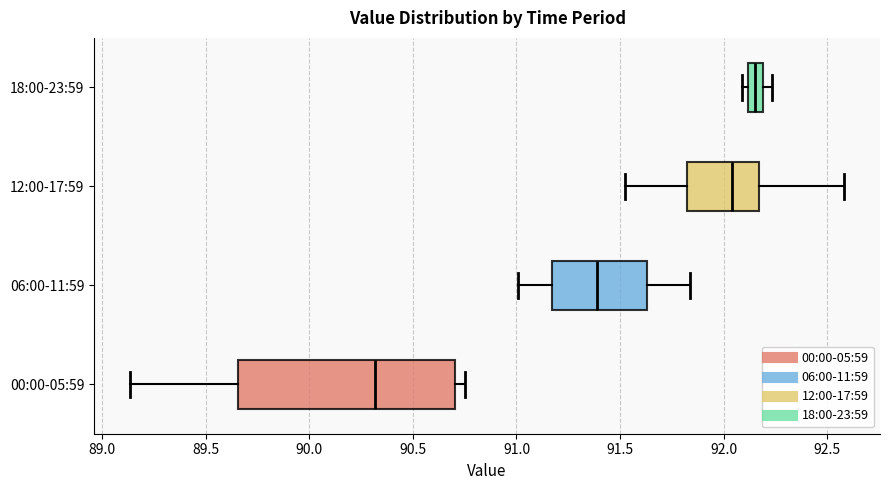

Which box's median line is the furthest to the right?

18:00-23:59